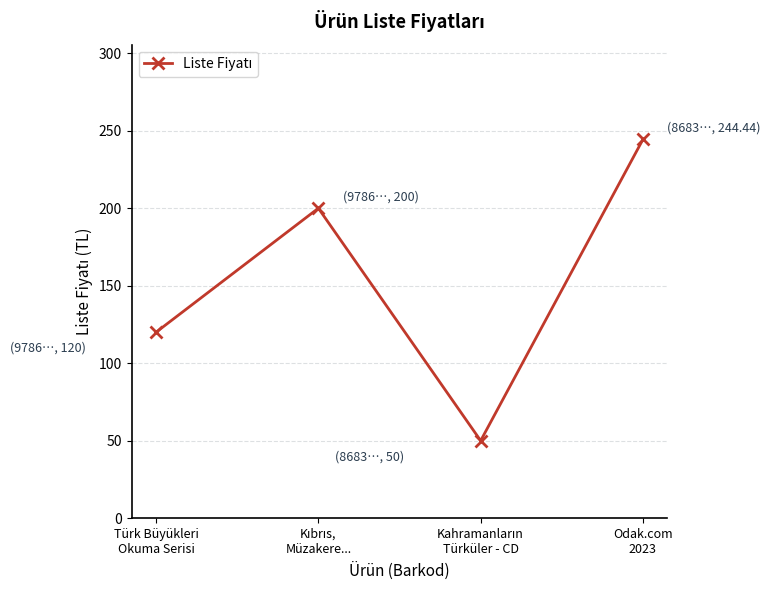

Does the chart have visible grid lines?

Yes